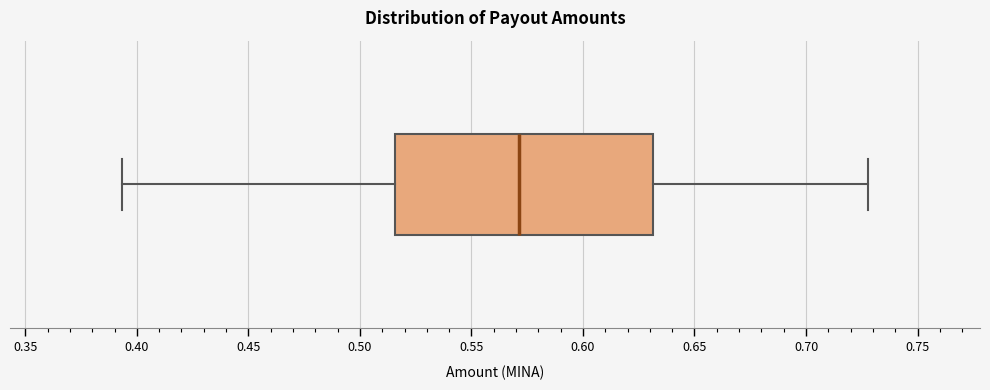

Read this box plot against the x-axis: the position of the median line, the range covered by the box, and the ends of both whiskers. The values are not printed on the chart, so give them approximately, as read against the axis.

median 0.570, box 0.515 to 0.630, whiskers 0.395 to 0.730